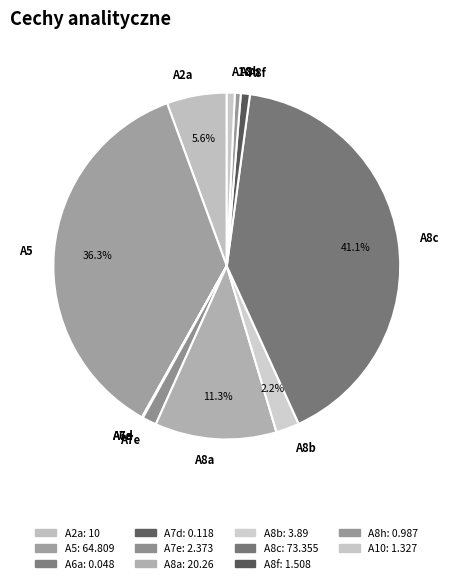

Which has a higher value, A8c or A5?

A8c